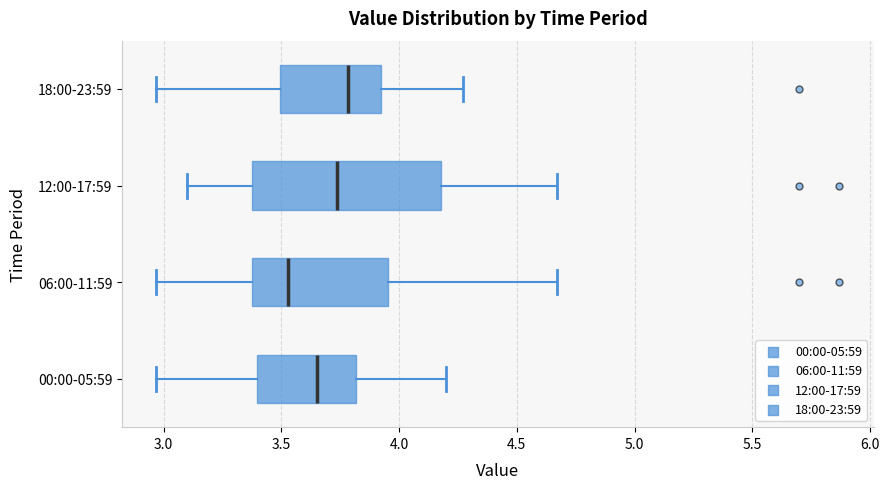

Where does the right whisker of the box for 06:00-11:59 end on the x-axis? The values are not printed on the chart, so give them approximately, as read against the axis.

4.65